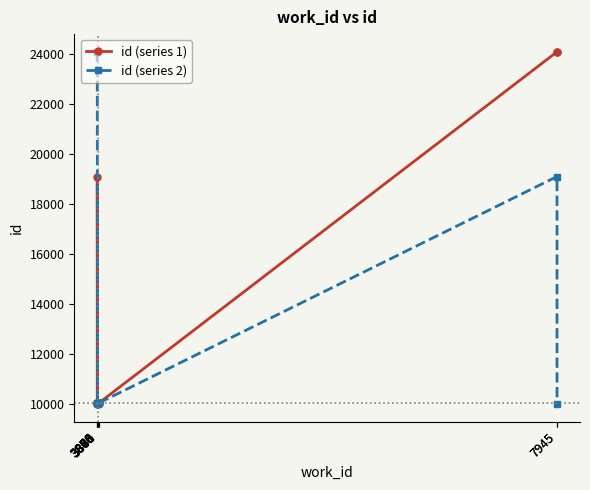

True or false: id (series 1) has a value of 10052 at 3868.

True